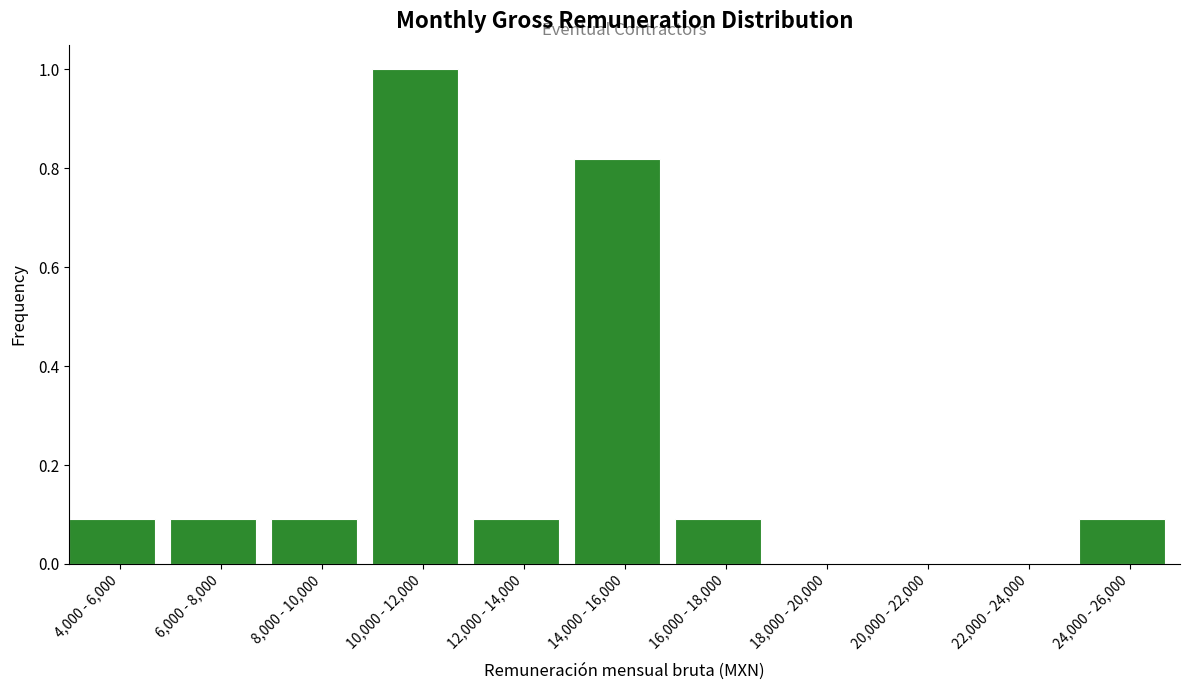

Is it true that the value at 18,000 - 20,000 is -0.6?

False